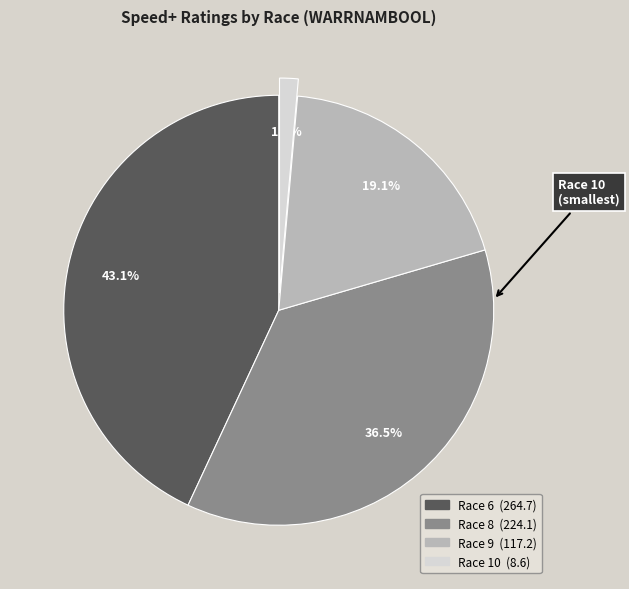

Is there a majority slice in this chart?

No